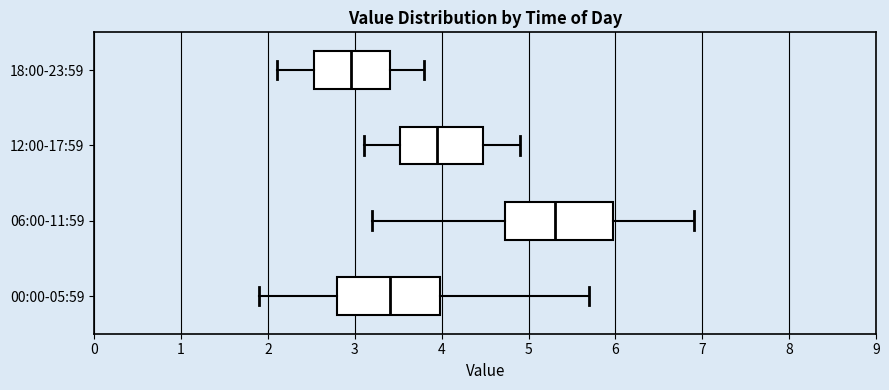

Which box has the furthest to the left median line?

18:00-23:59